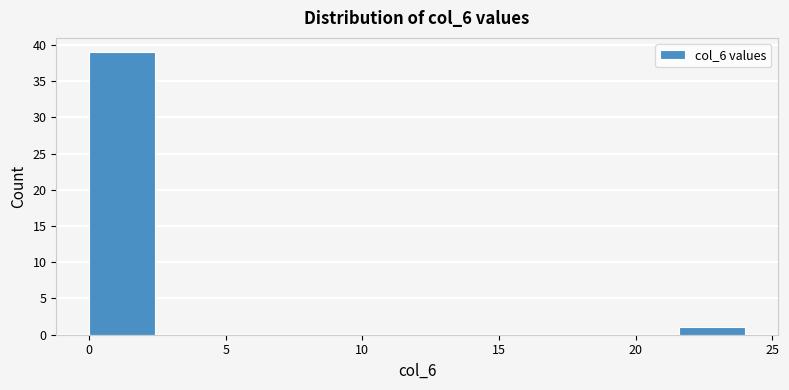

Reading left to right, transcribe this chart: for each bar, give the range it covers on the x-axis and its height. Neither the bar edges nor the heights are printed on the chart, so give them approximately, as read against the axes.

0.0 to 2.4: 39
2.4 to 4.8: 0
4.8 to 7.2: 0
7.2 to 9.6: 0
9.6 to 12.0: 0
12.0 to 14.4: 0
14.4 to 16.8: 0
16.8 to 19.2: 0
19.2 to 21.6: 0
21.6 to 24.0: 1